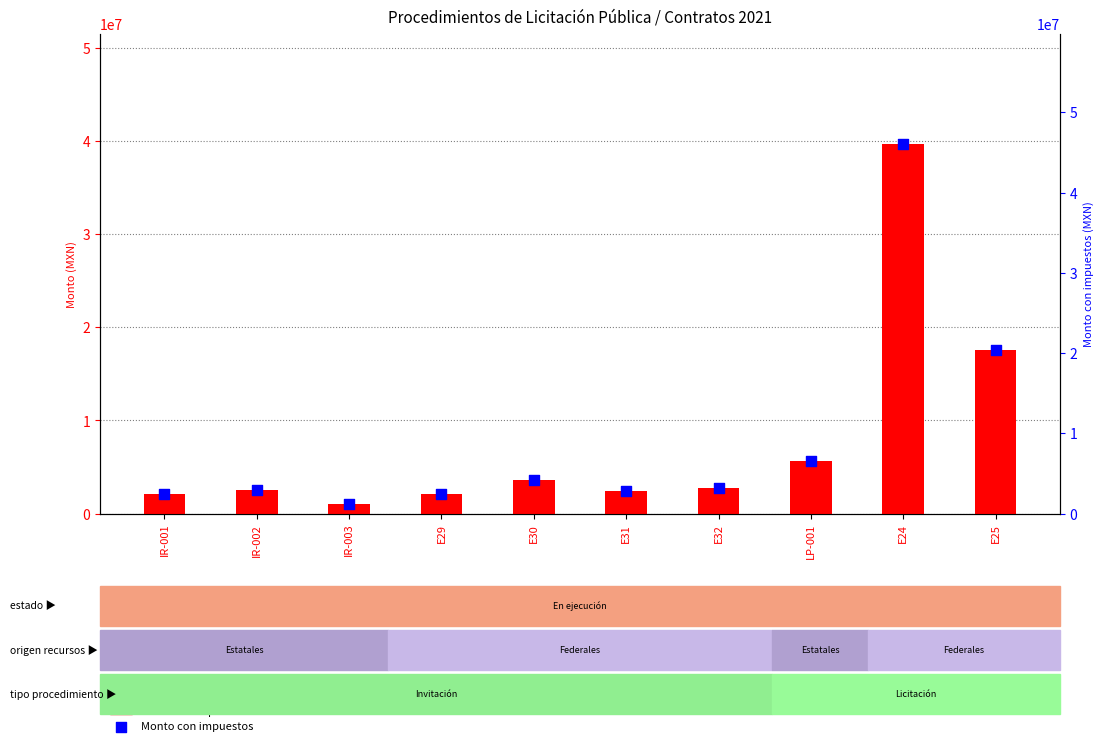

Is the value of Monto sin impuestos at IR-002 greater than the value of Monto con impuestos at IR-002?

No